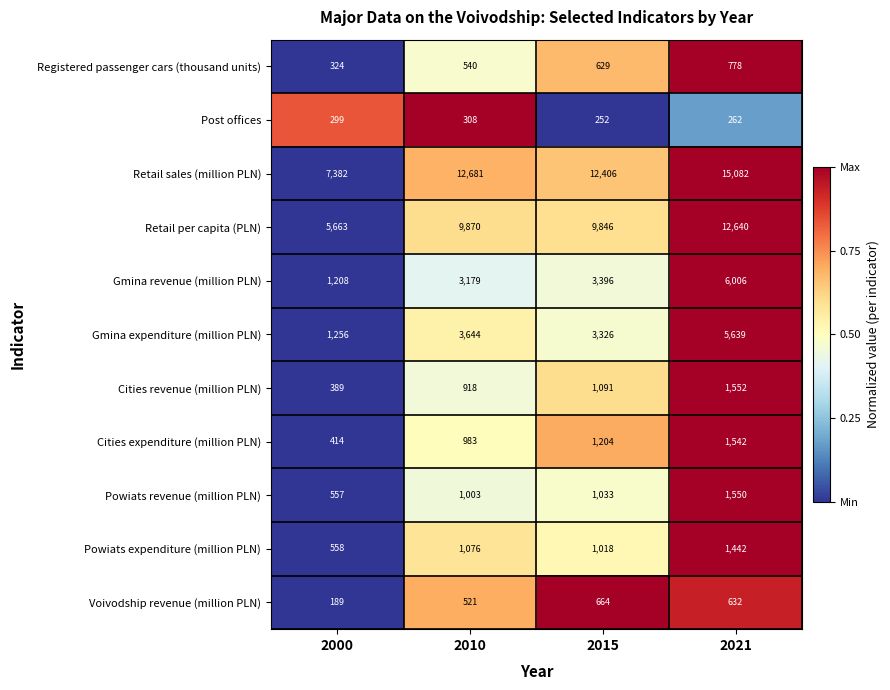

What is the sum of all Cities revenue (million PLN) values?

3950